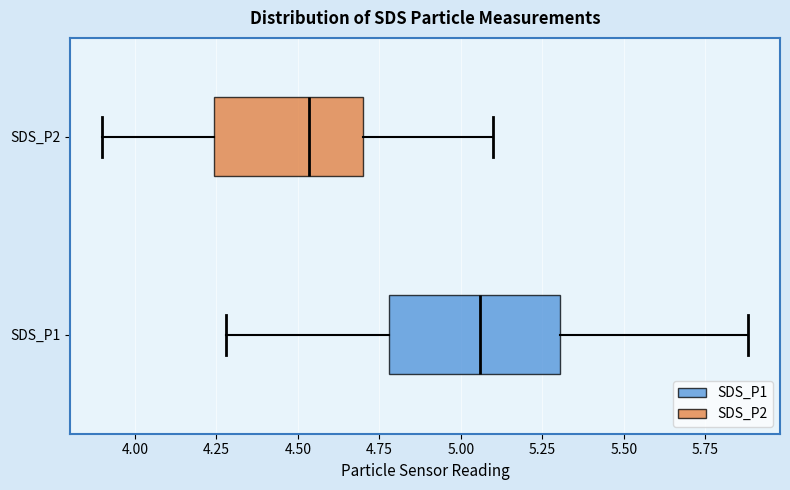

Reading bottom to top, read every box against the x-axis: the position of its median line, the range the box covers, and the ends of its whiskers. The values are not printed on the chart, so give them approximately, as read against the axis.

SDS_P1: median 5.05, box 4.80 to 5.30, whiskers 4.30 to 5.90
SDS_P2: median 4.55, box 4.25 to 4.70, whiskers 3.90 to 5.10